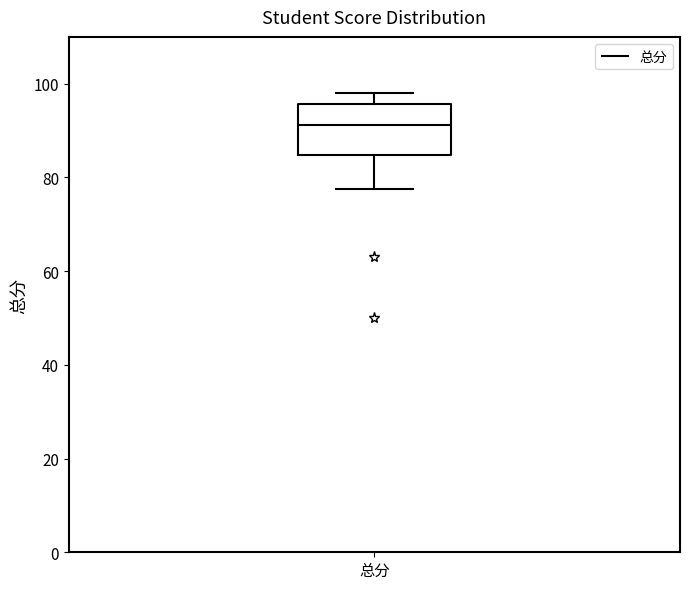

Read this box plot against the y-axis: the position of the median line, the range covered by the box, and the ends of both whiskers. The values are not printed on the chart, so give them approximately, as read against the axis.

median 92, box 84 to 96, whiskers 78 to 98